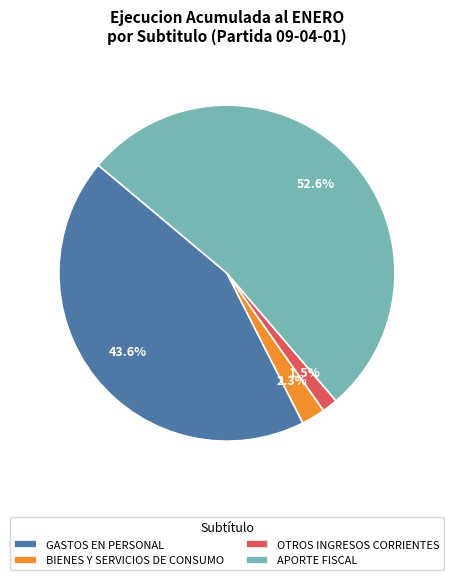

To the nearest percent, what is the difference between the largest and smallest slice percentages?

51%